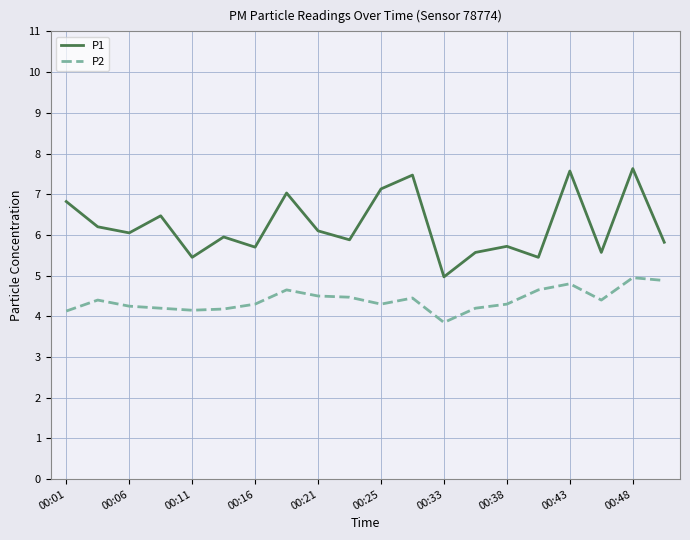

Which series has the largest total across all categories?

P1